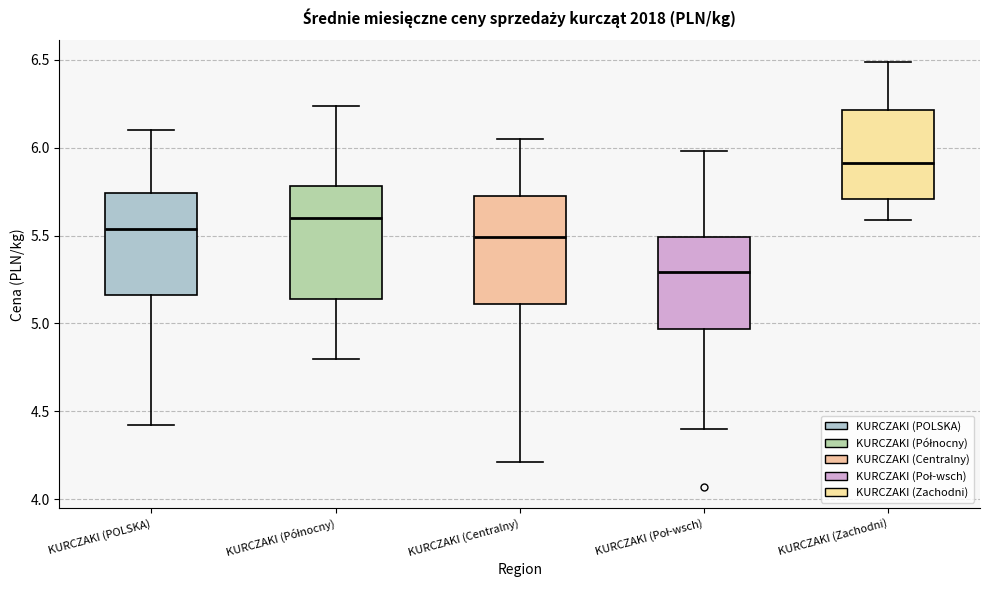

Reading left to right, transcribe this box plot: for each box, give where its median line is, the range the box spans, and where its two whiskers end, as read against the y-axis. The values are not printed on the chart, so give them approximately, as read against the axis.

KURCZAKI (POLSKA): median 5.55, box 5.15 to 5.75, whiskers 4.40 to 6.10
KURCZAKI (Północny): median 5.60, box 5.15 to 5.80, whiskers 4.80 to 6.25
KURCZAKI (Centralny): median 5.50, box 5.10 to 5.75, whiskers 4.20 to 6.05
KURCZAKI (Poł-wsch): median 5.30, box 4.95 to 5.50, whiskers 4.40 to 6.00
KURCZAKI (Zachodni): median 5.90, box 5.70 to 6.20, whiskers 5.60 to 6.50